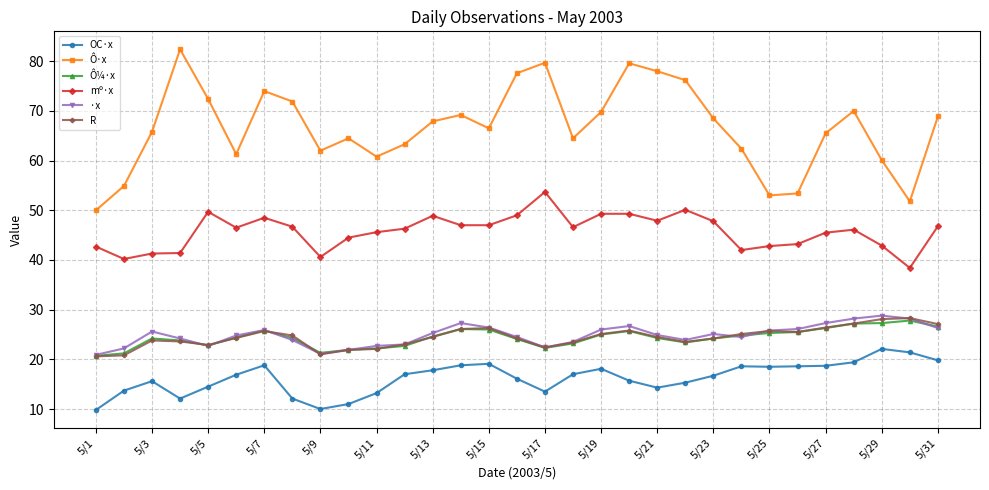

What is the value of the Ô·x point at the 5th from the left?

72.4